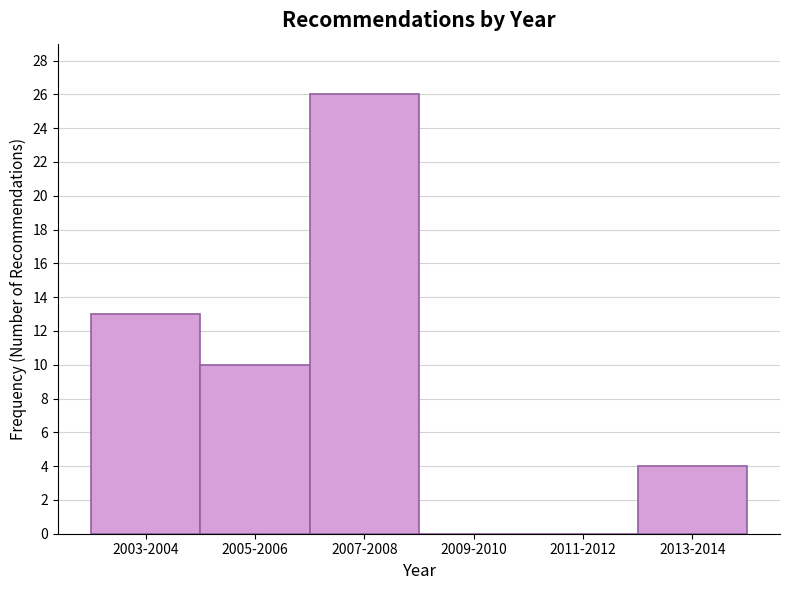

Reading right to left, what are all the values shown in this chart?

2013-2014=4	2011-2012=0	2009-2010=0	2007-2008=26	2005-2006=10	2003-2004=13